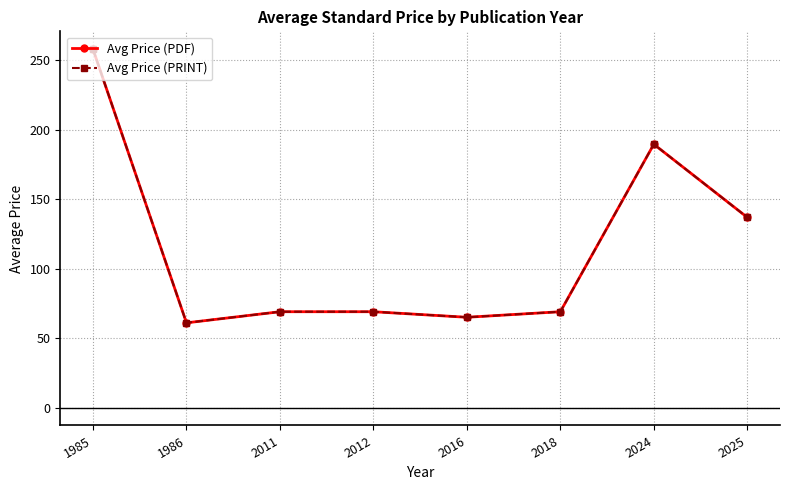

Rank the series at 2025 from lowest to highest value.

Avg Price (PDF), Avg Price (PRINT)